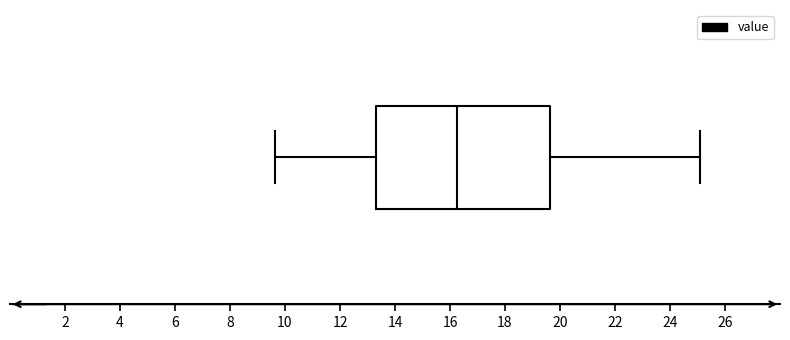

Transcribe this box plot: give where the median line is, the range the box spans, and where the two whiskers end, as read against the x-axis. The values are not printed on the chart, so give them approximately, as read against the axis.

median 16.2, box 13.4 to 19.6, whiskers 9.6 to 25.2